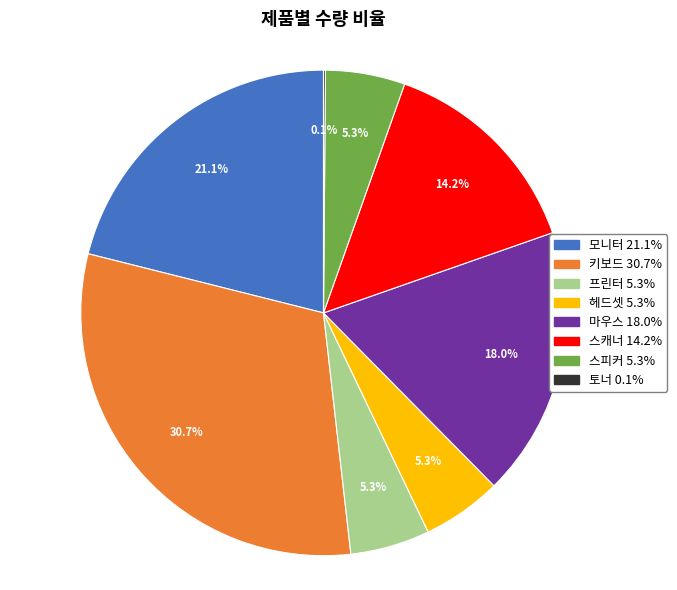

What is the ratio of the value at 모니터 21.1% to the value at 스캐너 14.2%?

1.5